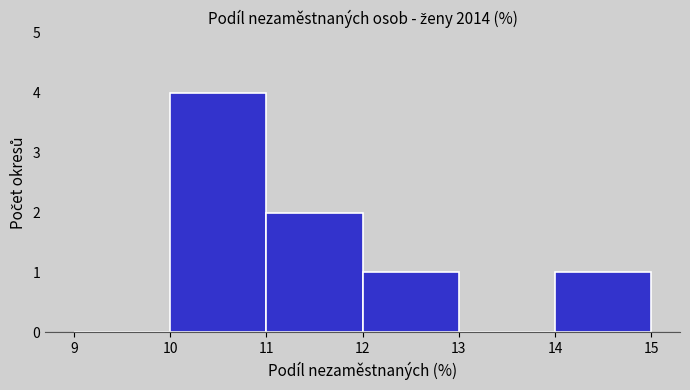

Reading left to right, transcribe this chart: for each bar, give the range it covers on the x-axis and its height. The values are not printed on the chart, so give them approximately, as read against the axis.

9 to 10: 0
10 to 11: 4
11 to 12: 2
12 to 13: 1
13 to 14: 0
14 to 15: 1